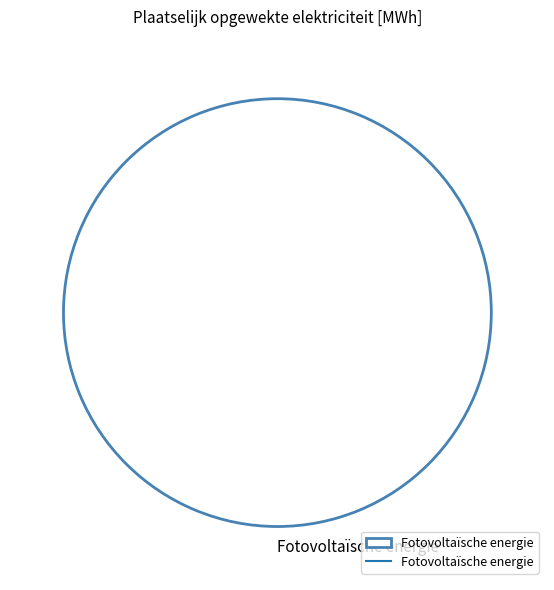

How many segments does this pie chart have?

1